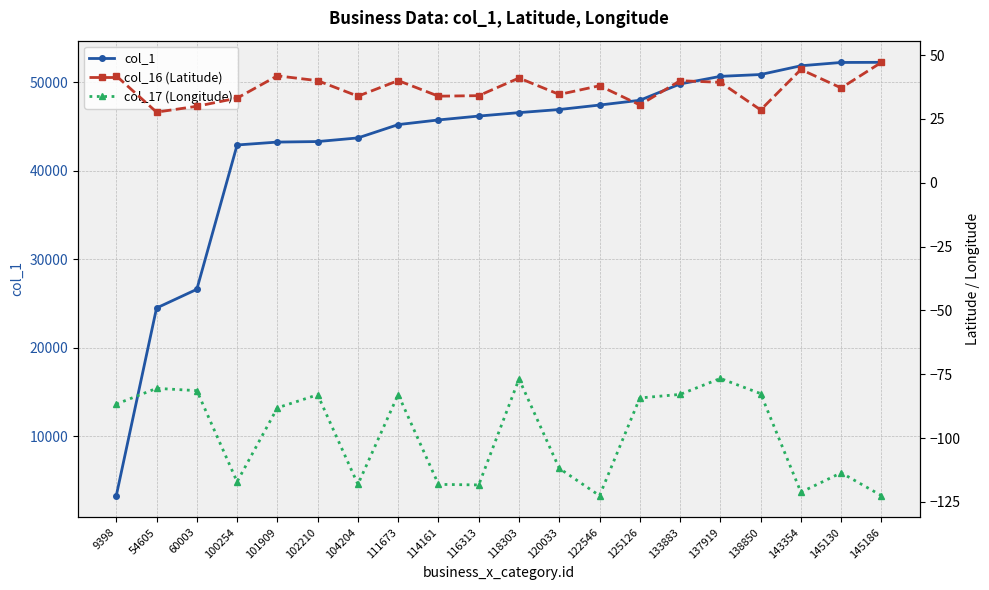

Where is col_16 (Latitude) nearest to the value 37?

145130